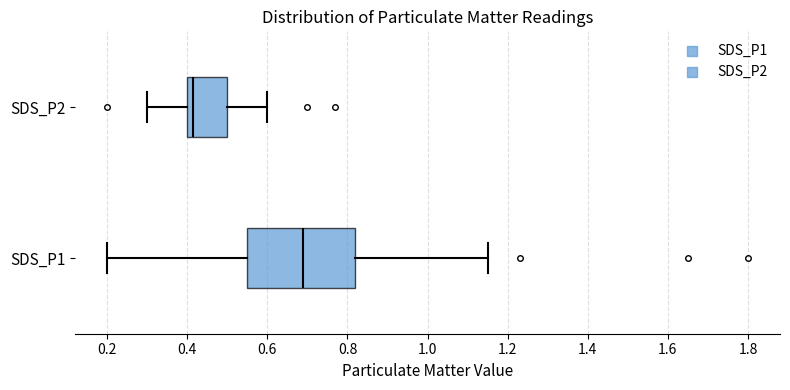

Which box has the furthest to the right median line?

SDS_P1